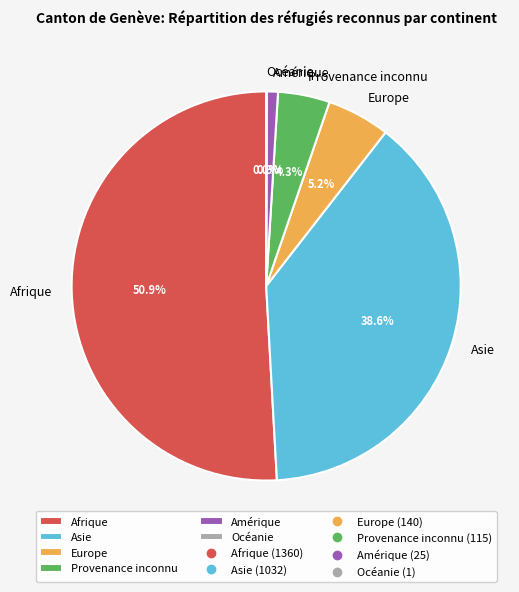

Does any single category account for the majority?

Yes